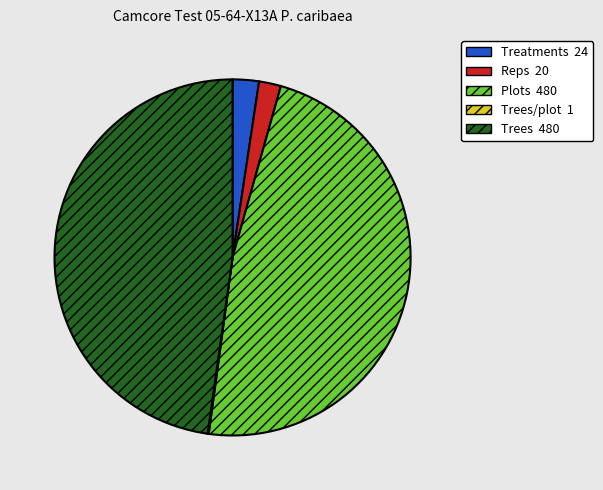

True or false: Treatments 24 accounts for 2% of the total.

True